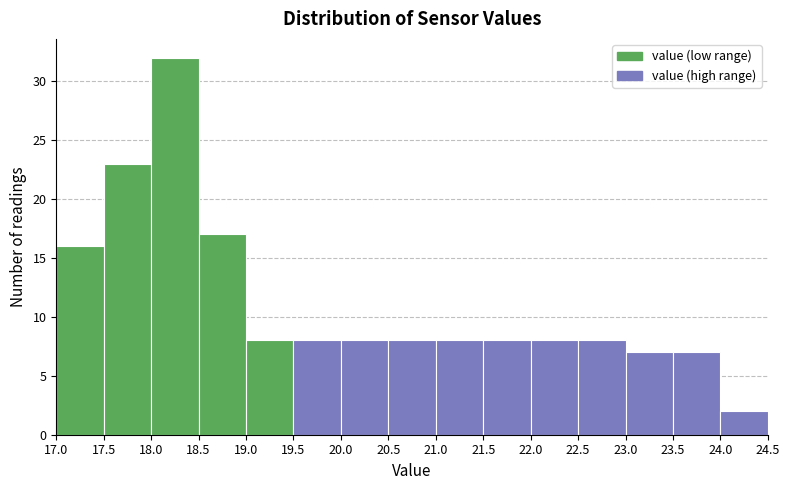

Reading left to right, list every bar in this chart as the range it spans on the x-axis followed by its height. The values are not printed on the chart, so give them approximately, as read against the axis.

17.0 to 17.5: 16
17.5 to 18.0: 23
18.0 to 18.5: 32
18.5 to 19.0: 17
19.0 to 19.5: 8
19.5 to 20.0: 8
20.0 to 20.5: 8
20.5 to 21.0: 8
21.0 to 21.5: 8
21.5 to 22.0: 8
22.0 to 22.5: 8
22.5 to 23.0: 8
23.0 to 23.5: 7
23.5 to 24.0: 7
24.0 to 24.5: 2